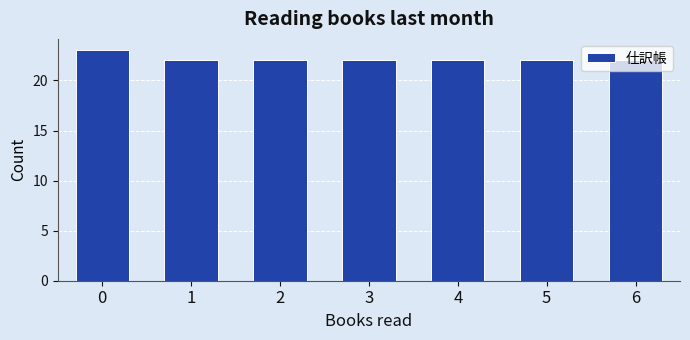

What is the height of the bar covering 5.5 to 6.5 on the x-axis? The values are not printed on the chart, so give them approximately, as read against the axis.

22